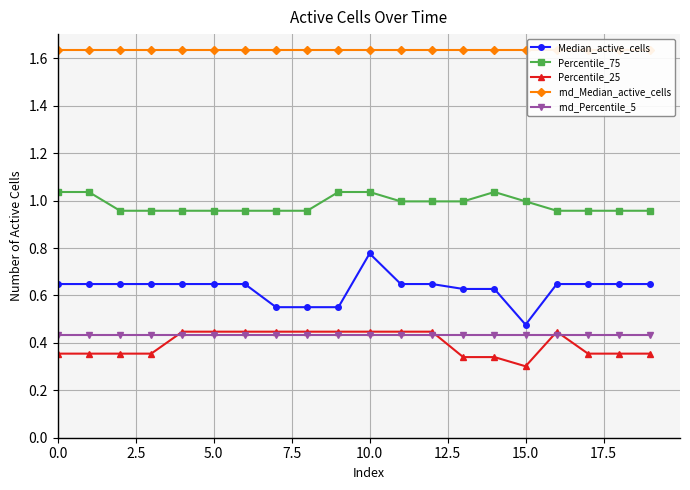

What is the sum of the Percentile_25 values at 10 and 18?

0.8